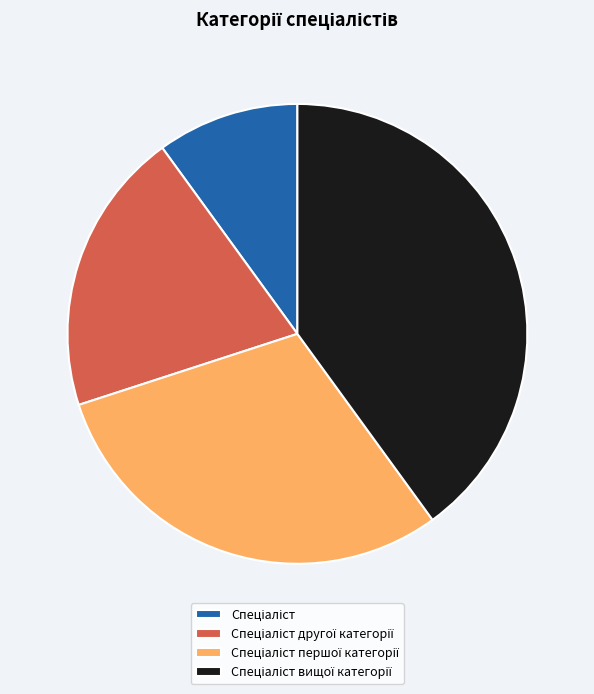

How many slices are in this pie chart?

4